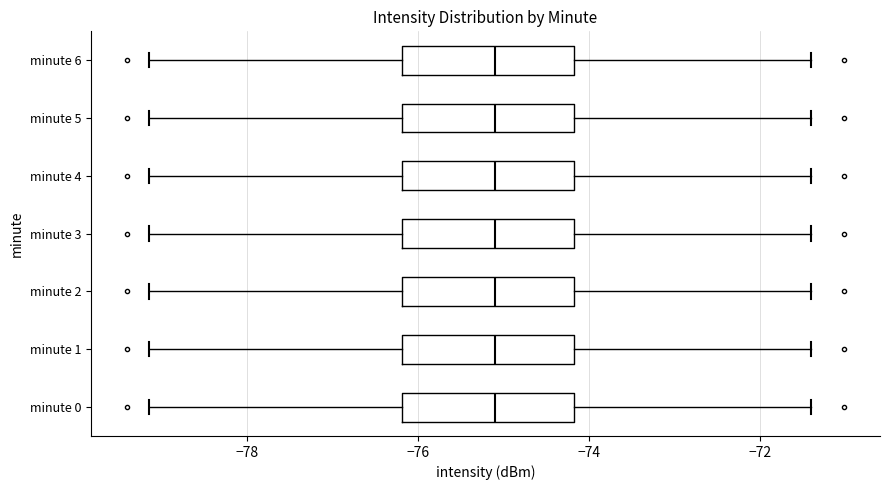

Reading bottom to top, transcribe this box plot: for each box, give where its median line is, the range the box spans, and where its two whiskers end, as read against the x-axis. The values are not printed on the chart, so give them approximately, as read against the axis.

minute 0: median -75.0, box -76.2 to -74.2, whiskers -79.2 to -71.4
minute 1: median -75.0, box -76.2 to -74.2, whiskers -79.2 to -71.4
minute 2: median -75.0, box -76.2 to -74.2, whiskers -79.2 to -71.4
minute 3: median -75.0, box -76.2 to -74.2, whiskers -79.2 to -71.4
minute 4: median -75.0, box -76.2 to -74.2, whiskers -79.2 to -71.4
minute 5: median -75.0, box -76.2 to -74.2, whiskers -79.2 to -71.4
minute 6: median -75.0, box -76.2 to -74.2, whiskers -79.2 to -71.4